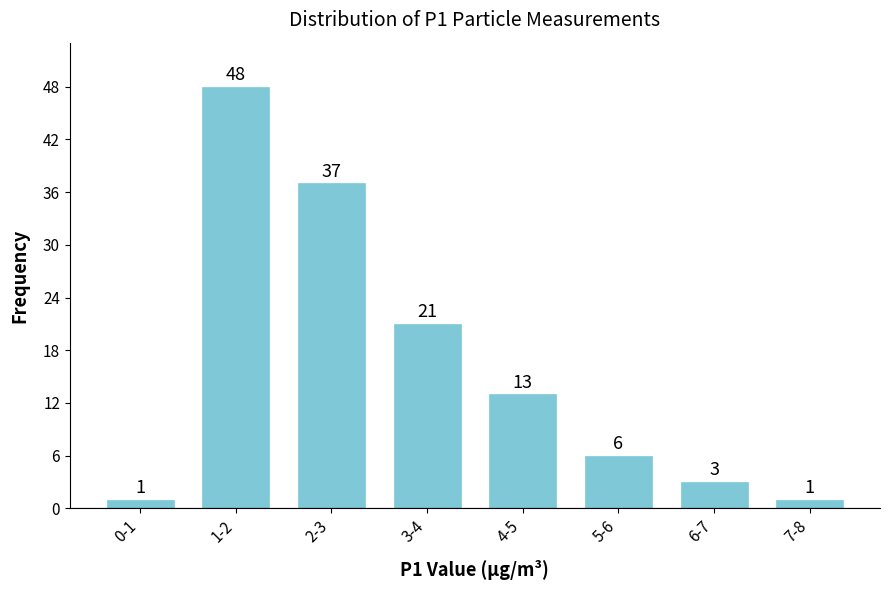

Reading right to left, extract all data points from this chart.

1	3	6	13	21	37	48	1